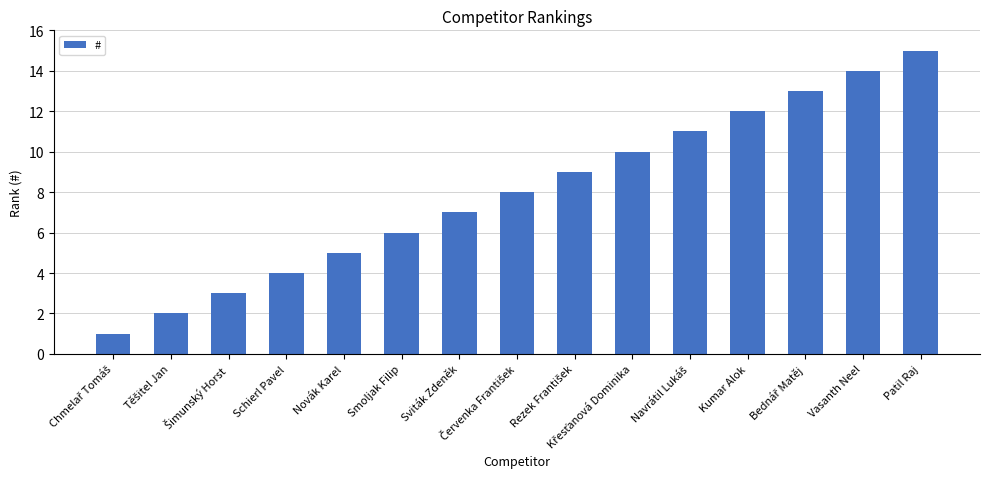

What is the sum of all values?

120